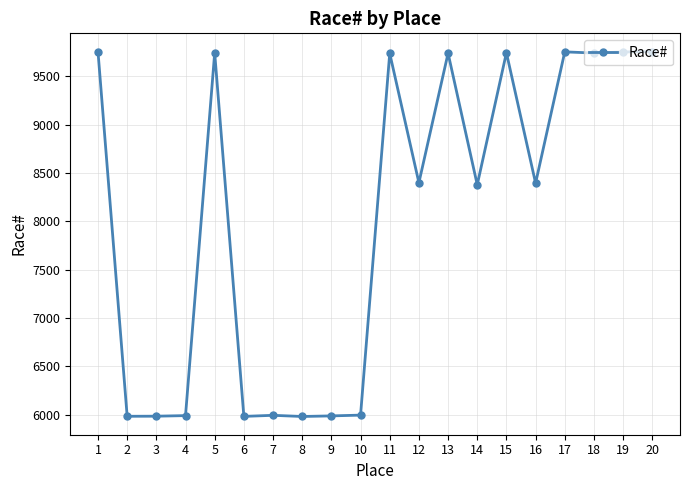

What is the value of the 7th point from the left?

5992